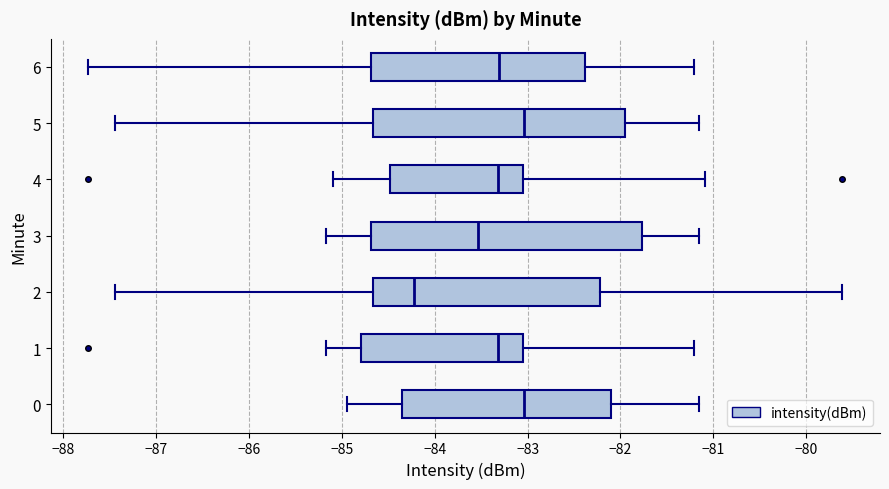

Reading bottom to top, transcribe this box plot: for each box, give where its median line is, the range the box spans, and where its two whiskers end, as read against the x-axis. The values are not printed on the chart, so give them approximately, as read against the axis.

0: median -83.0, box -84.4 to -82.1, whiskers -84.9 to -81.1
1: median -83.3, box -84.8 to -83.0, whiskers -85.2 to -81.2
2: median -84.2, box -84.7 to -82.2, whiskers -87.4 to -79.6
3: median -83.5, box -84.7 to -81.8, whiskers -85.2 to -81.1
4: median -83.3, box -84.5 to -83.0, whiskers -85.1 to -81.1
5: median -83.0, box -84.7 to -81.9, whiskers -87.4 to -81.1
6: median -83.3, box -84.7 to -82.4, whiskers -87.7 to -81.2